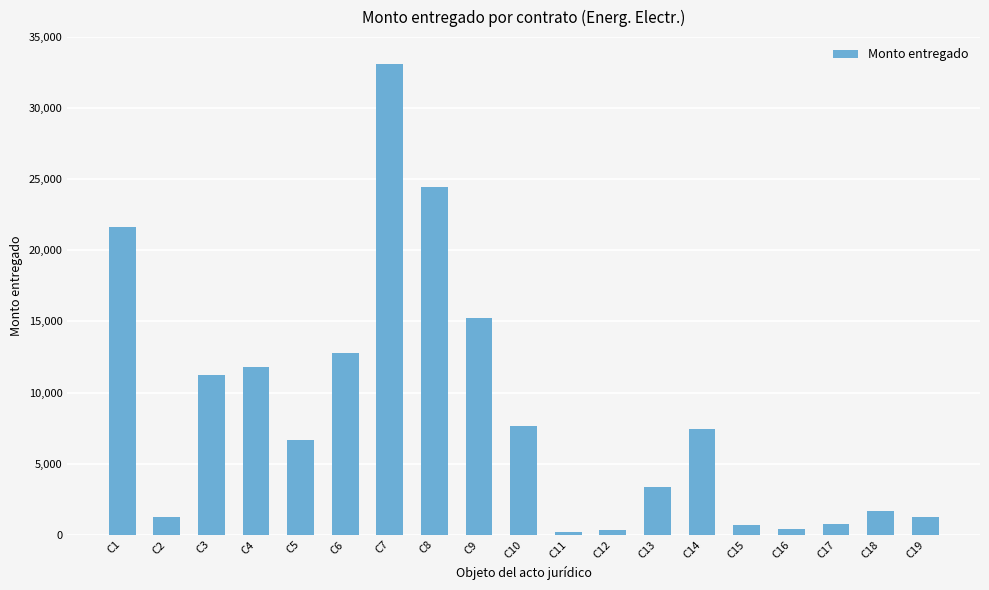

Is it true that the value at C10 is 13399?

False